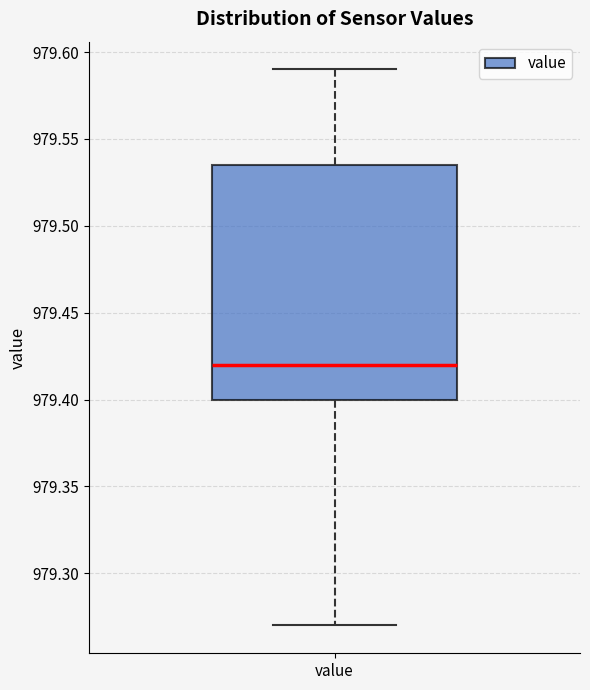

Read this box plot against the y-axis: the position of the median line, the range covered by the box, and the ends of both whiskers. The values are not printed on the chart, so give them approximately, as read against the axis.

median 979.420, box 979.400 to 979.535, whiskers 979.270 to 979.590